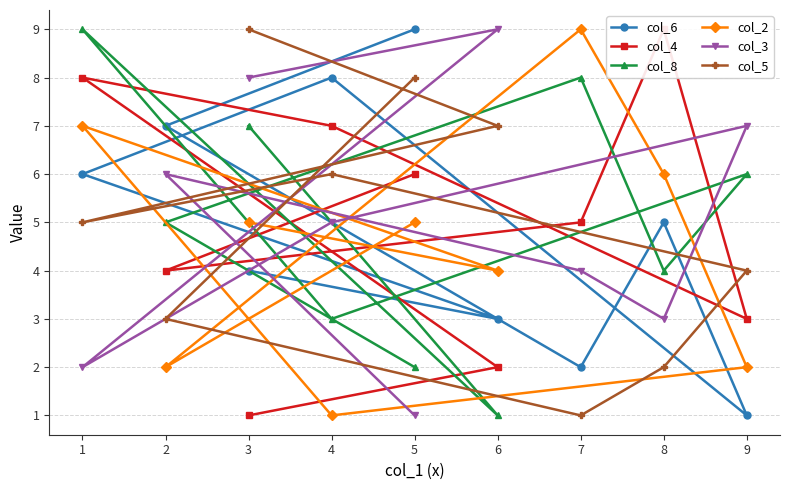

How many values in the col_8 series exceed 5?

4